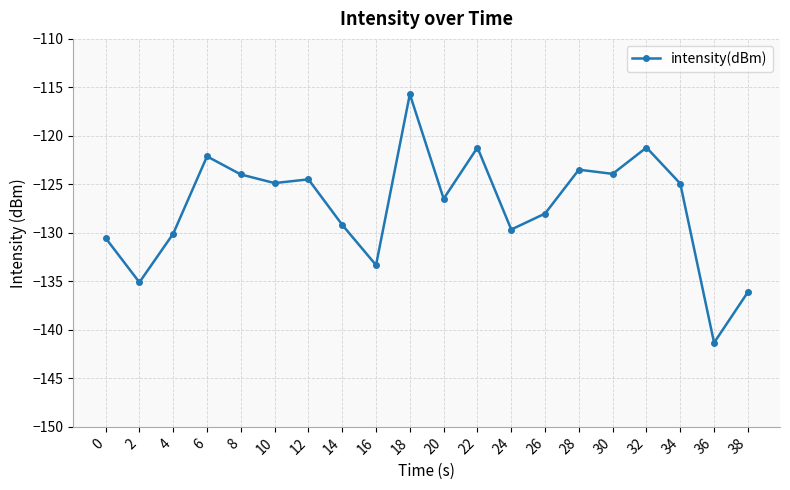

At which category does the data reach its first local valley?

2